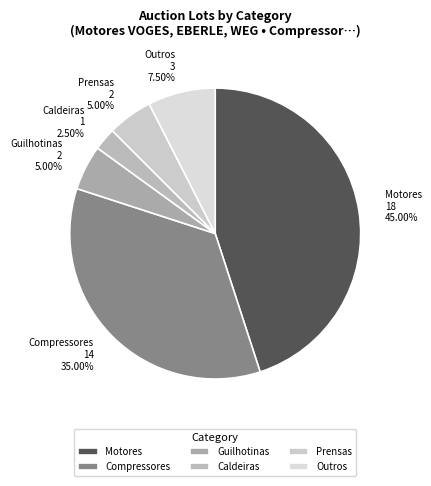

How many segments does this pie chart have?

6